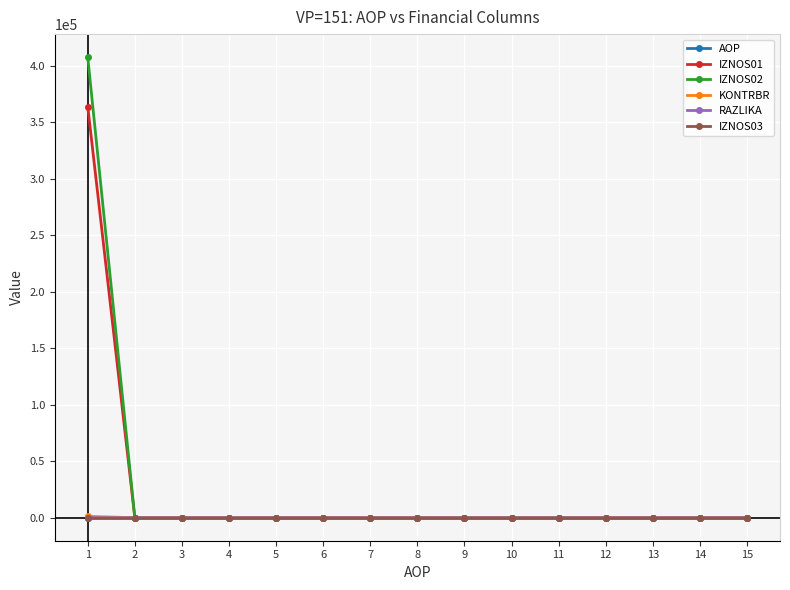

The value of IZNOS02 at 8 is -153742.1. True or false?

False